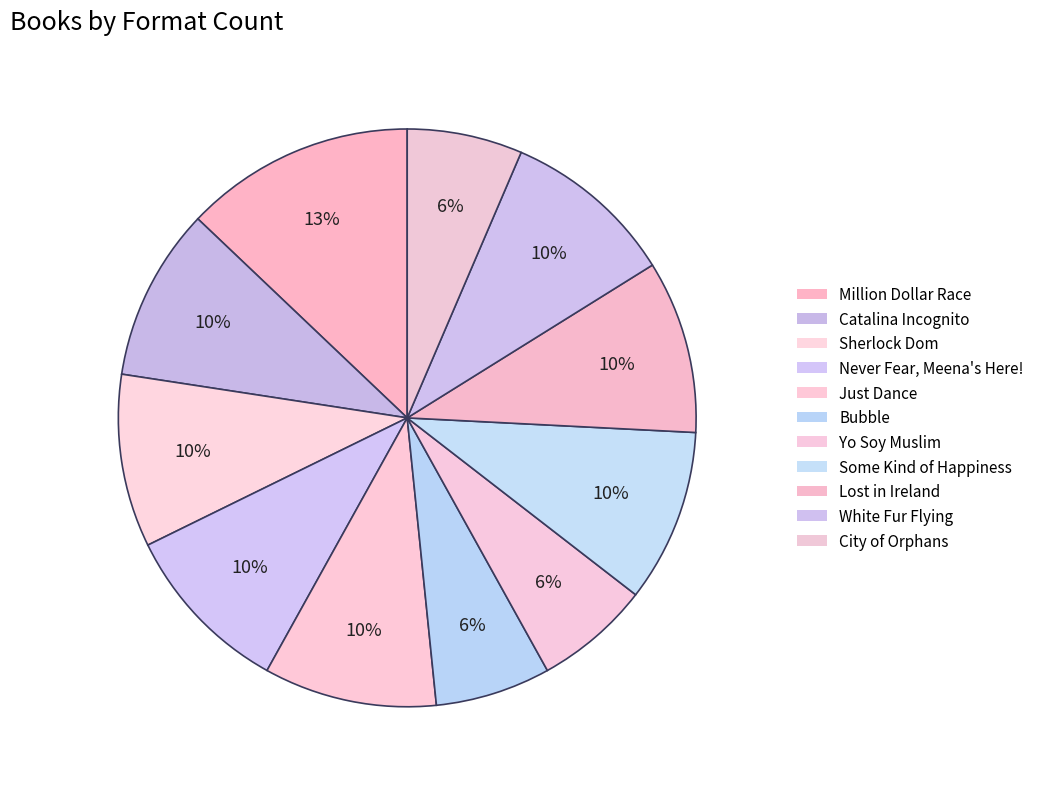

How much of the chart is everything except White Fur Flying?

90.3%